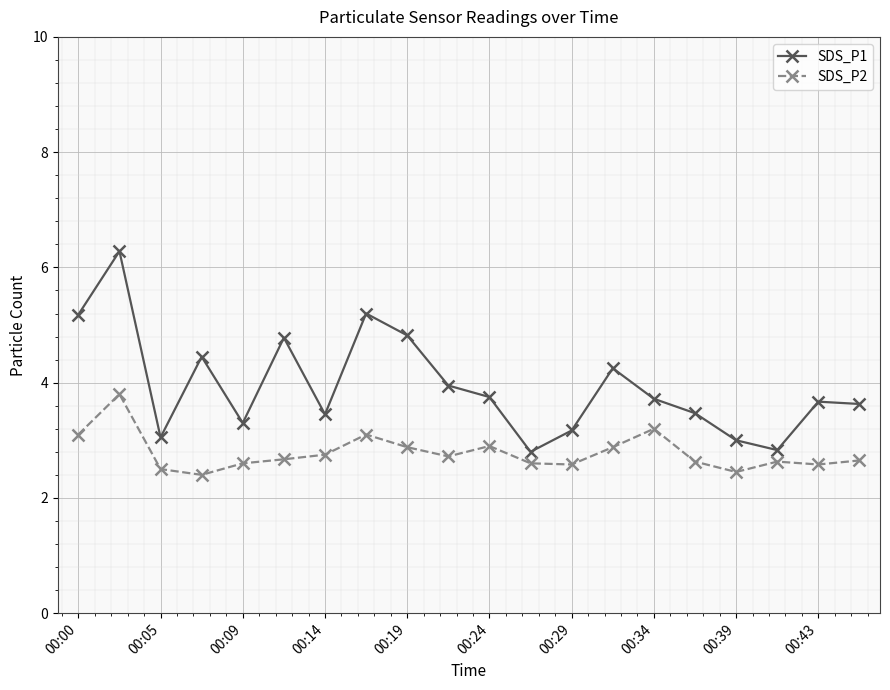

Rank the series by their maximum value, from highest to lowest.

SDS_P1, SDS_P2